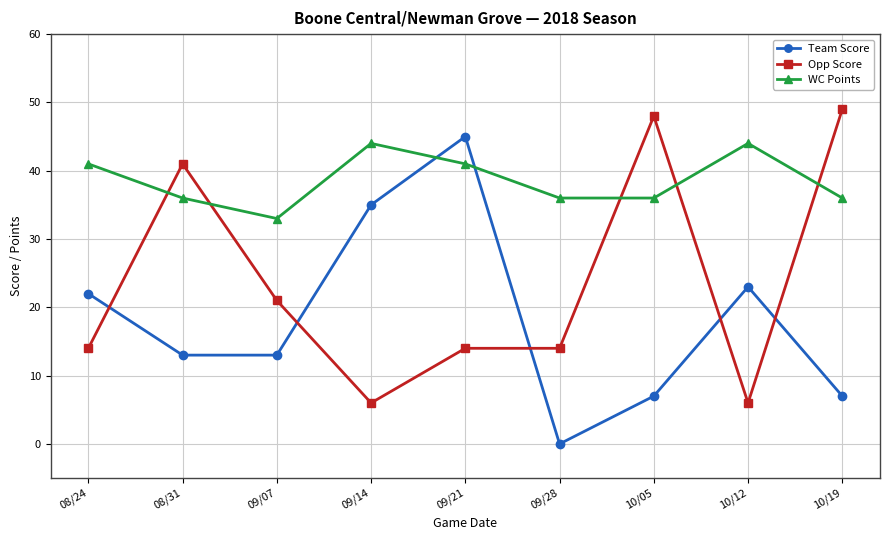

What is the spread (max minus min) of values at 10/05?

41